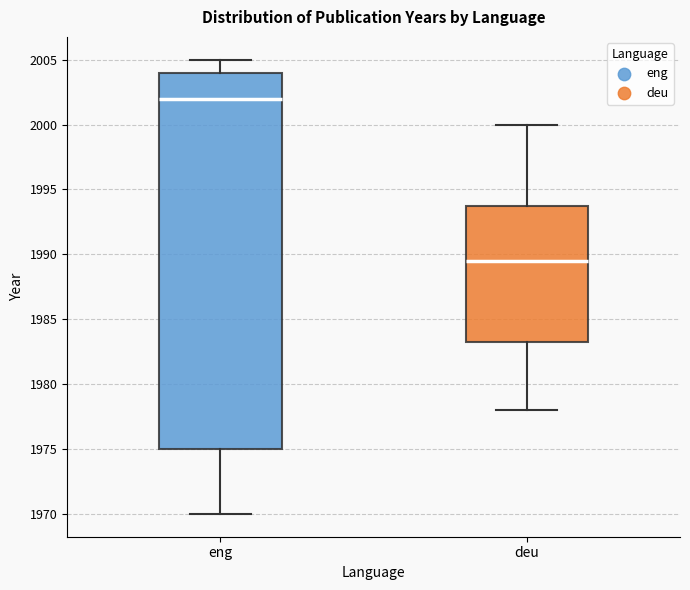

Reading left to right, read every box against the y-axis: the position of its median line, the range the box covers, and the ends of its whiskers. The values are not printed on the chart, so give them approximately, as read against the axis.

eng: median 2002.0, box 1975.0 to 2004.0, whiskers 1970.0 to 2005.0
deu: median 1989.5, box 1983.5 to 1994.0, whiskers 1978.0 to 2000.0